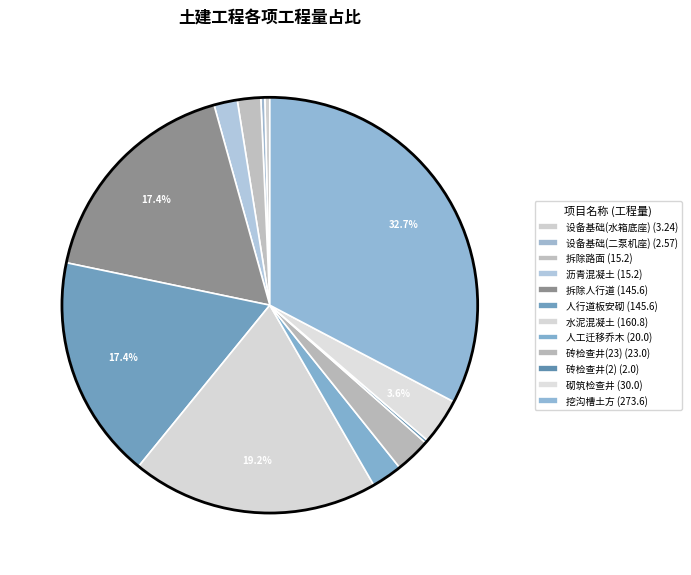

Count the number of slices in the pie.

12